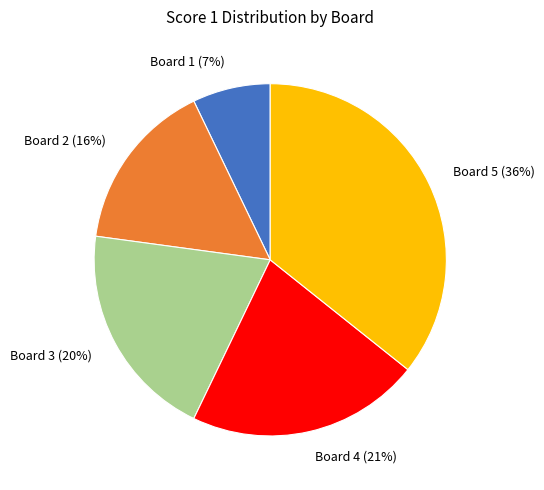

Is the sum of Board 2 and Board 1 greater than half?

No